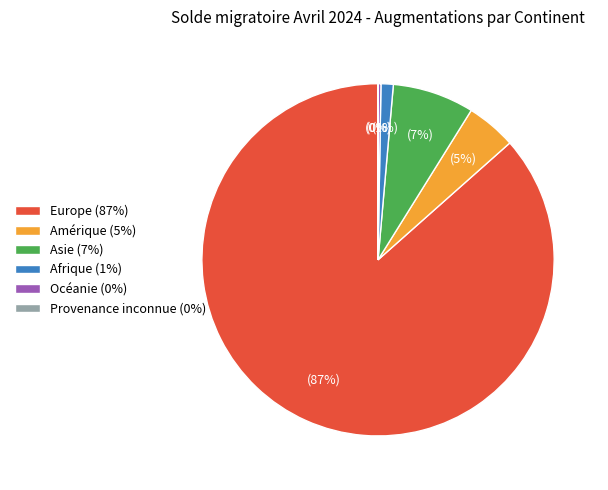

Is it true that Europe is 92% of the pie?

False